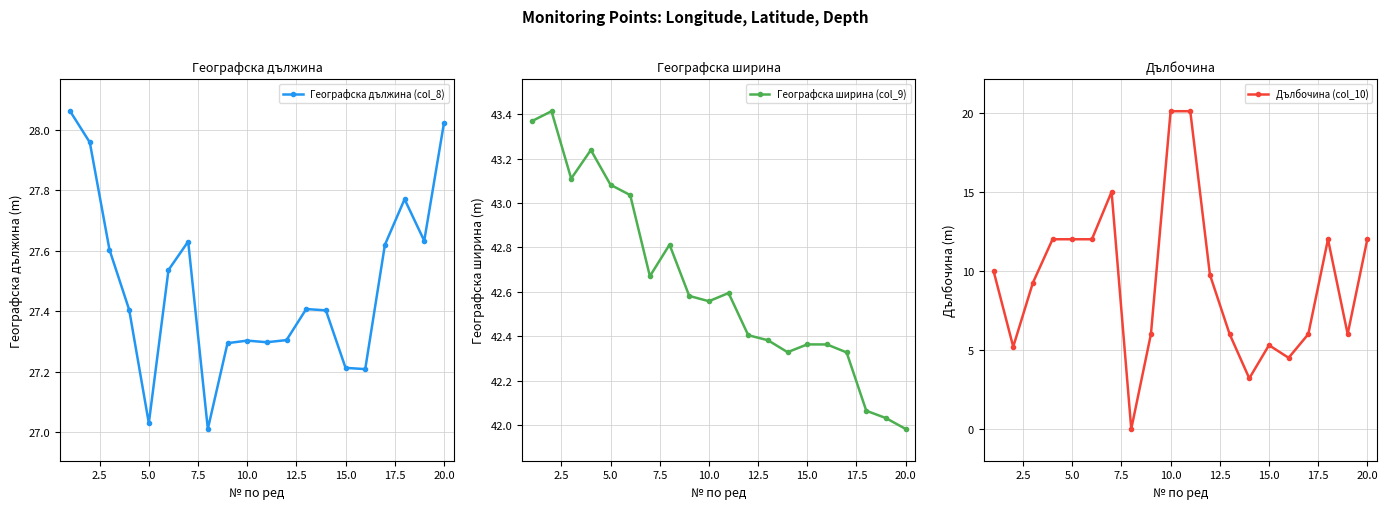

What is the highest value of the Географска дължина (col_8) series?

28.1